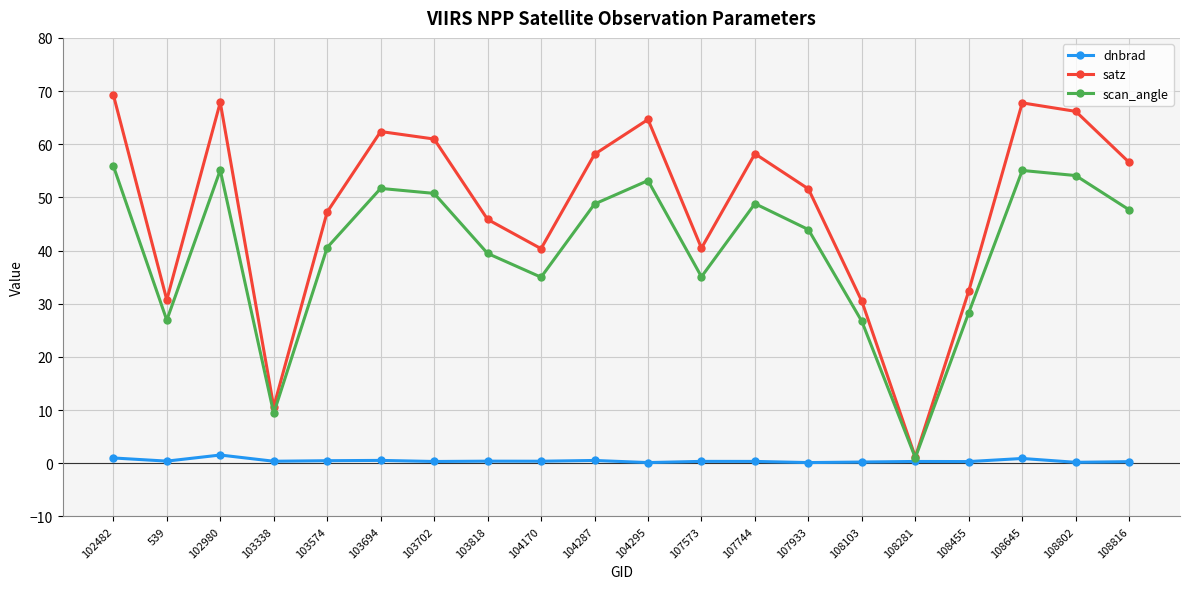

What is the label of the 14th point from the left?

107933